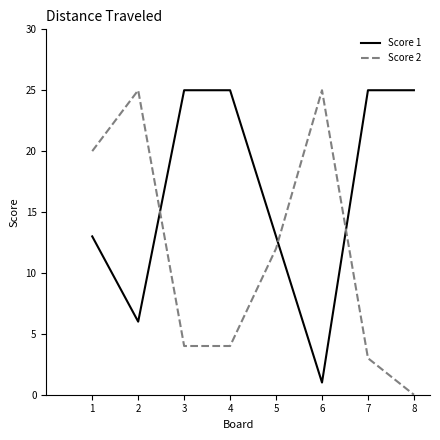

At which category is the sum across all series the highest?

1